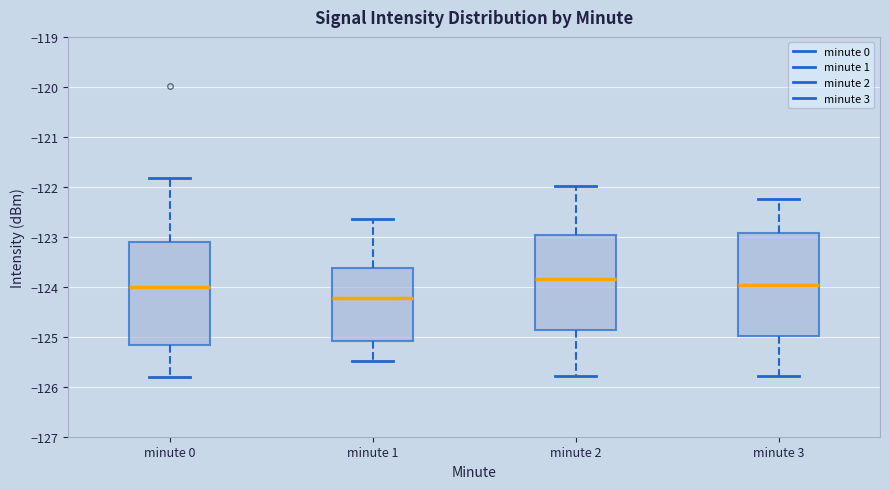

Reading left to right, read every box against the y-axis: the position of its median line, the range the box covers, and the ends of its whiskers. The values are not printed on the chart, so give them approximately, as read against the axis.

minute 0: median -124.0, box -125.2 to -123.1, whiskers -125.8 to -121.8
minute 1: median -124.2, box -125.1 to -123.6, whiskers -125.5 to -122.6
minute 2: median -123.8, box -124.9 to -123.0, whiskers -125.8 to -122.0
minute 3: median -124.0, box -125.0 to -122.9, whiskers -125.8 to -122.2